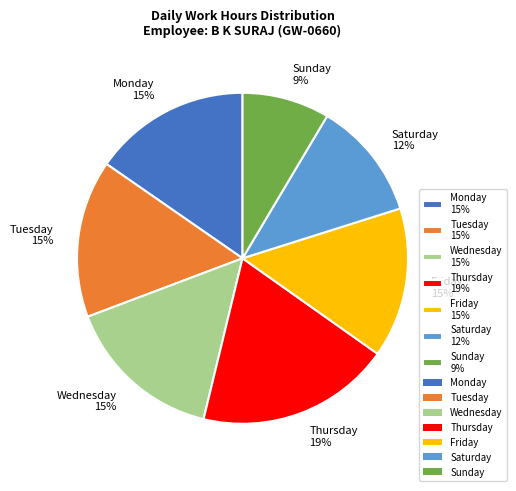

Count the number of slices in the pie.

7